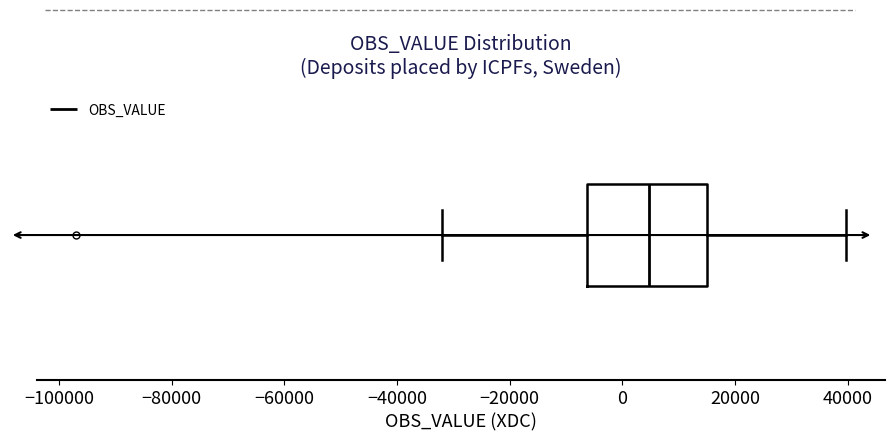

Read this box plot against the x-axis: the position of the median line, the range covered by the box, and the ends of both whiskers. The values are not printed on the chart, so give them approximately, as read against the axis.

median 4000, box -6000 to 16000, whiskers -32000 to 40000